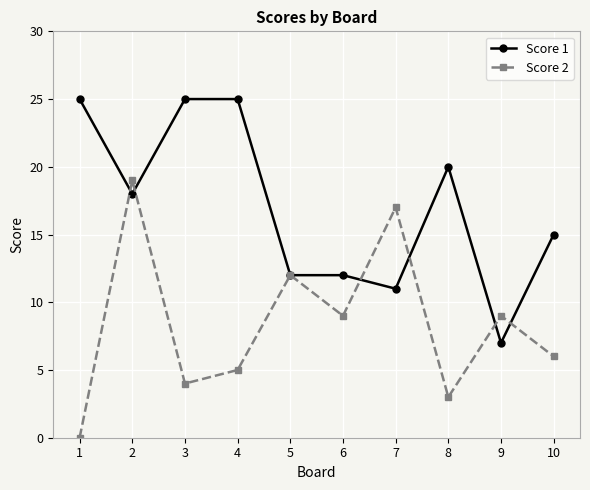

Which series has the largest total across all categories?

Score 1